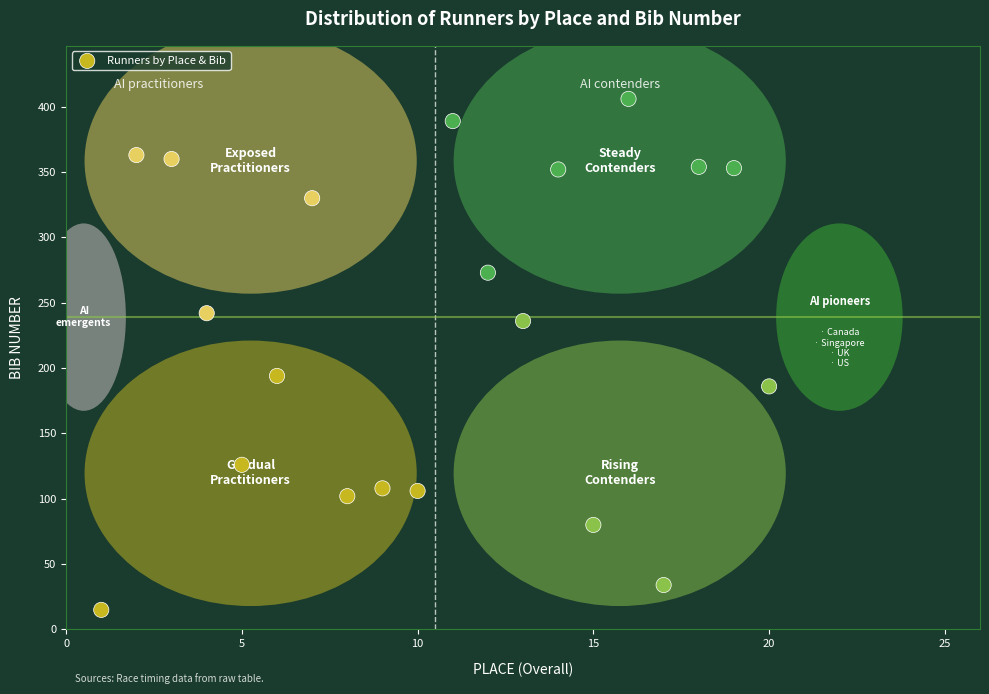

What Y value in the scatter plot is closest to 210?

194